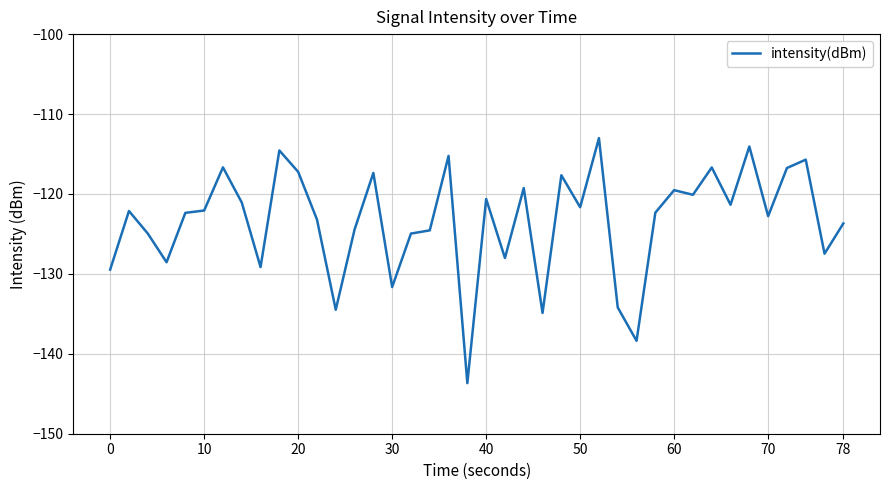

What is the difference between the maximum and minimum values?

30.7